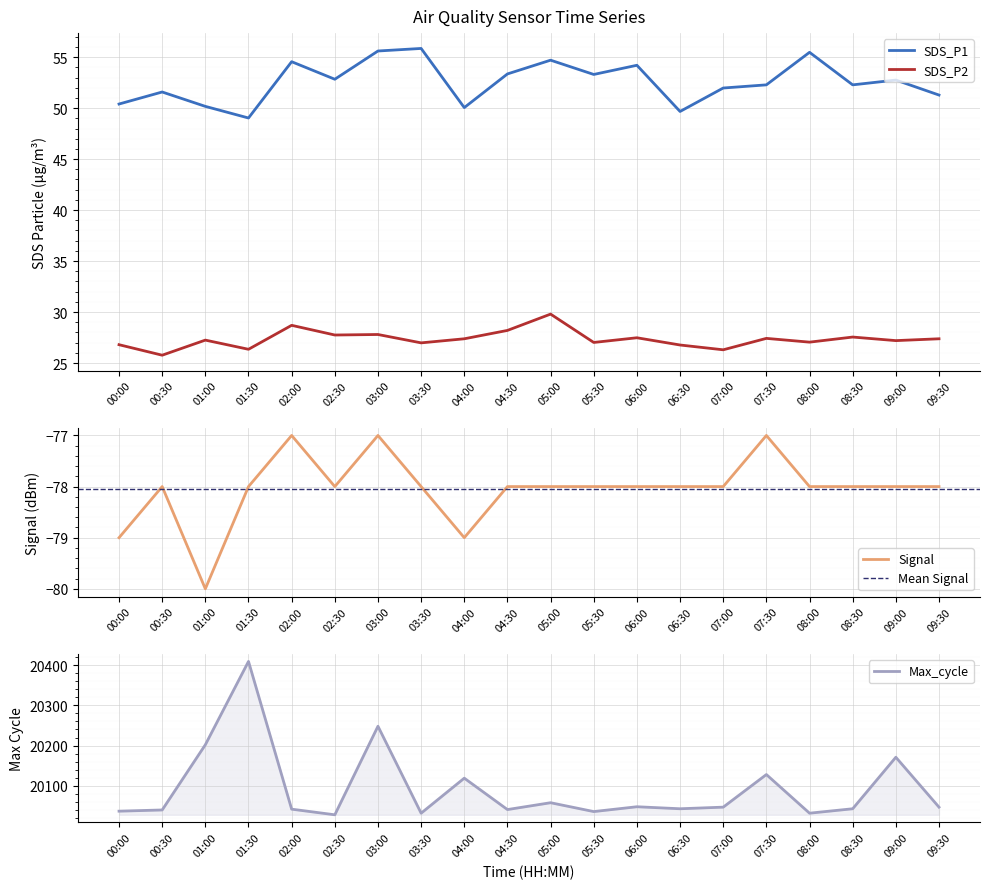

Between 03:00 and 02:00, which is larger?

03:00